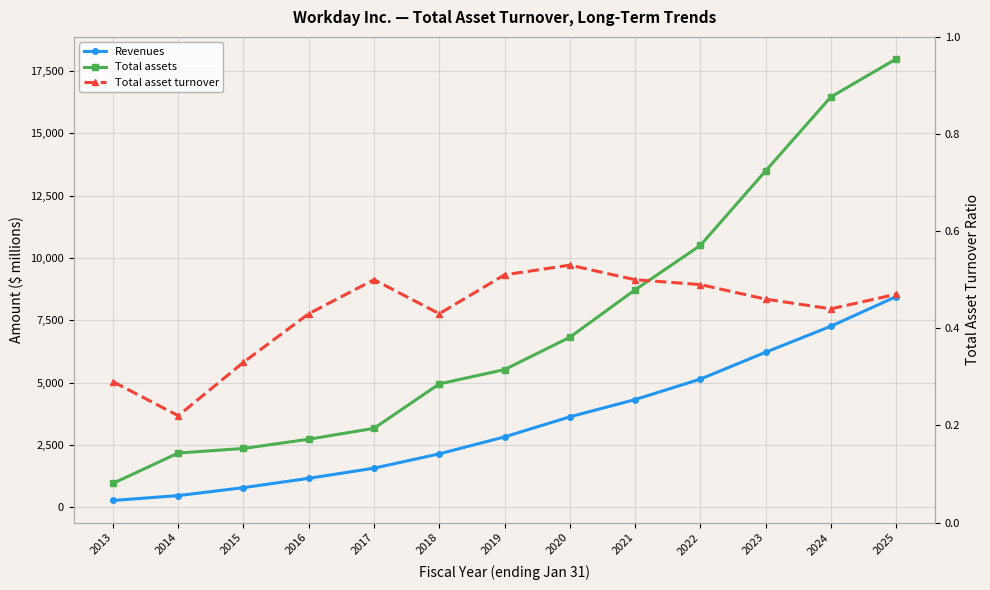

True or false: Total asset turnover and Total assets cross at least once.

False